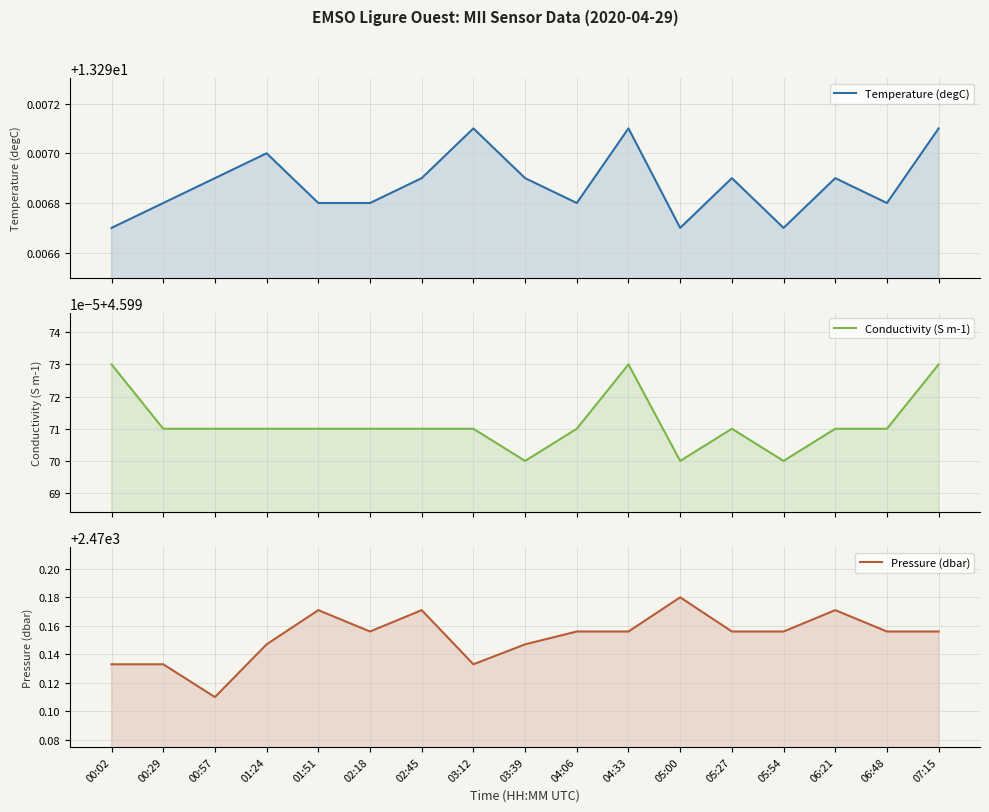

How many lines are shown in the chart?

3